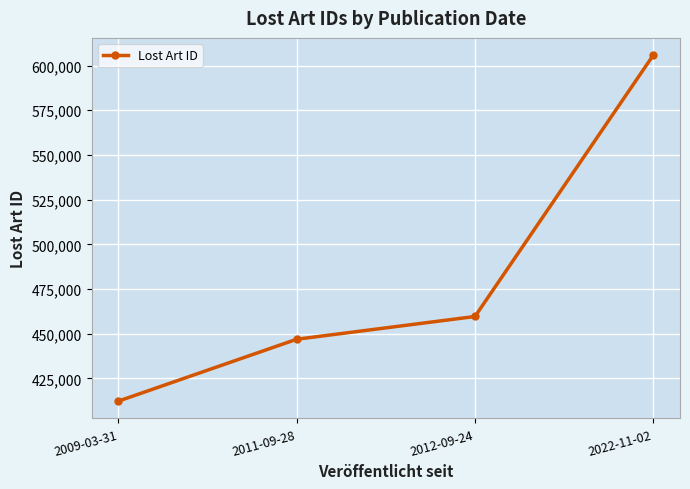

What is the label of the 2nd point from the left?

2011-09-28